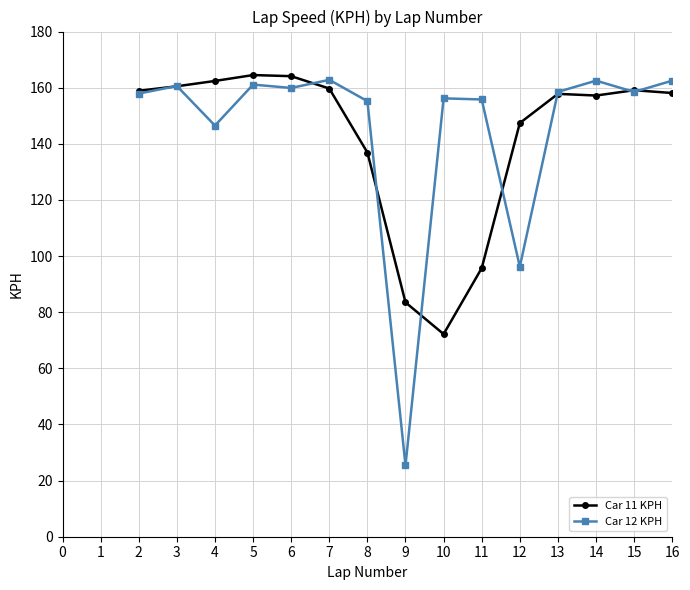

Which category has the lowest value across all series?

9